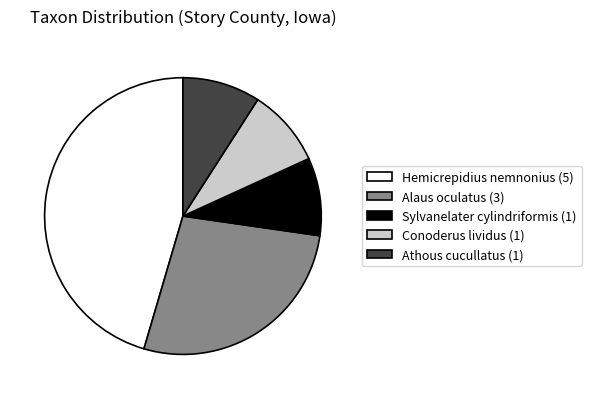

Is it true that Sylvanelater cylindriformis (1) is 9% of the pie?

True